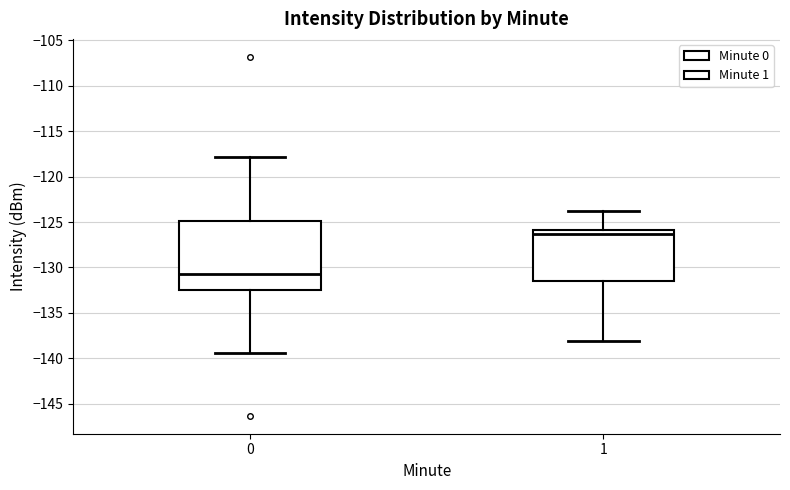

Reading left to right, transcribe this box plot: for each box, give where its median line is, the range the box spans, and where its two whiskers end, as read against the y-axis. The values are not printed on the chart, so give them approximately, as read against the axis.

0: median -131.0, box -132.5 to -125.0, whiskers -139.5 to -118.0
1: median -126.5, box -131.5 to -126.0, whiskers -138.0 to -124.0